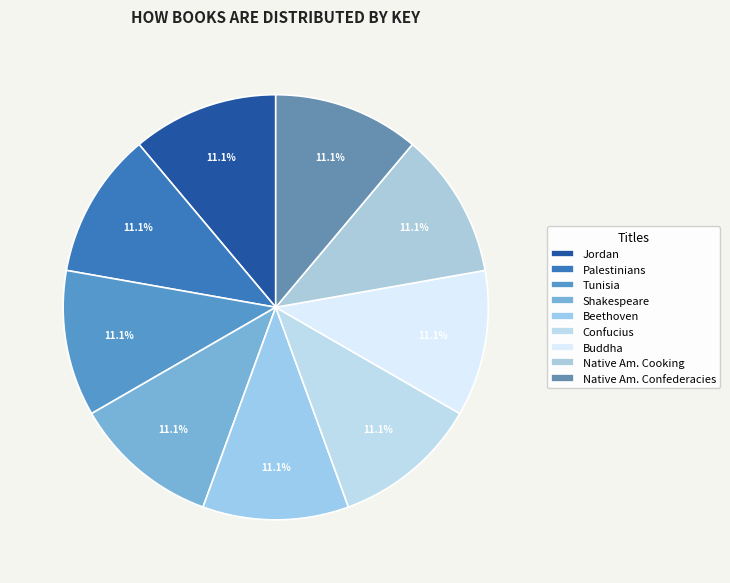

Which slice is the largest?

Palestinians